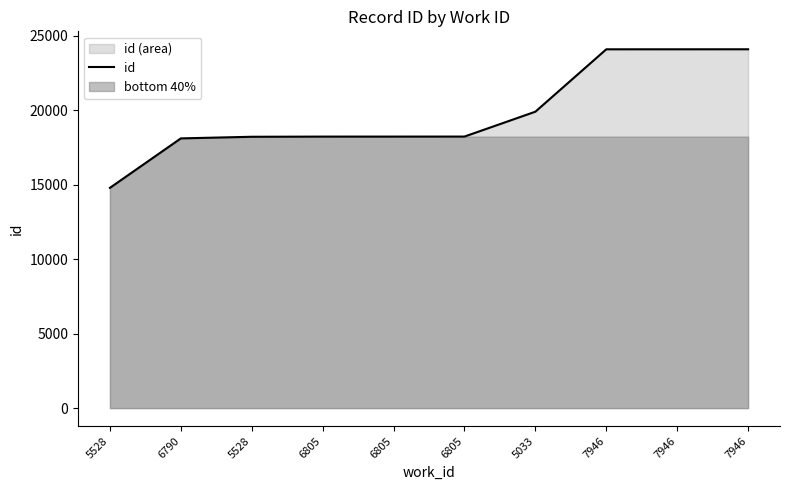

The chart shows a value of 27933 at 6805. True or false?

False